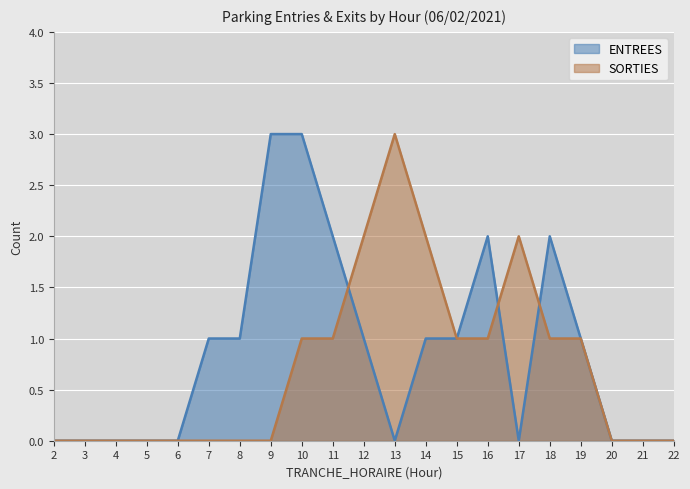

What is the sum of all ENTREES values?

18